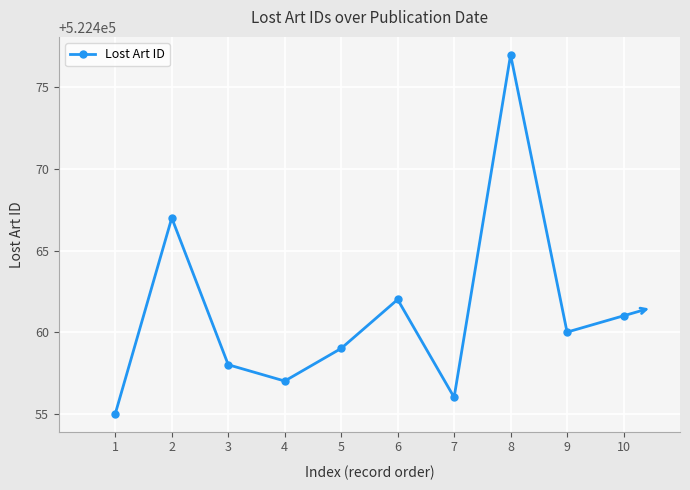

What is the value of the 3rd point from the left?

522458